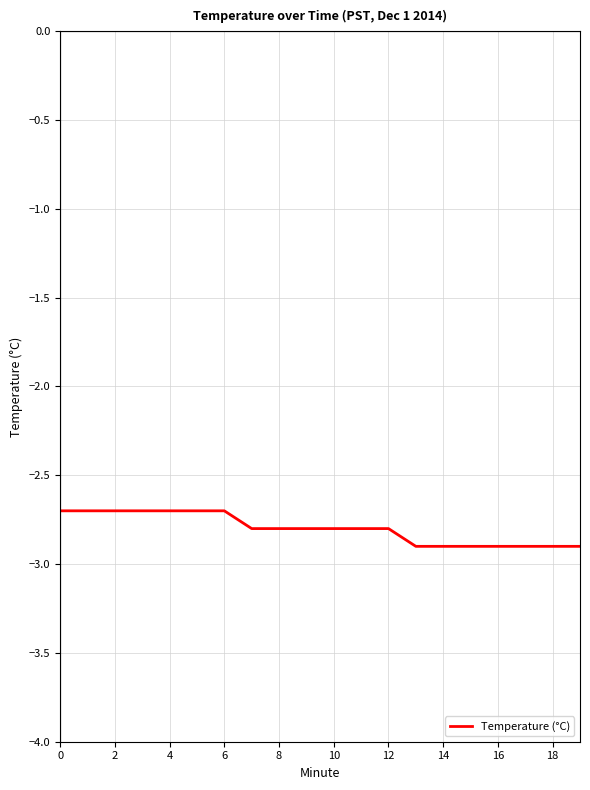

What is the smallest value displayed?

-2.9